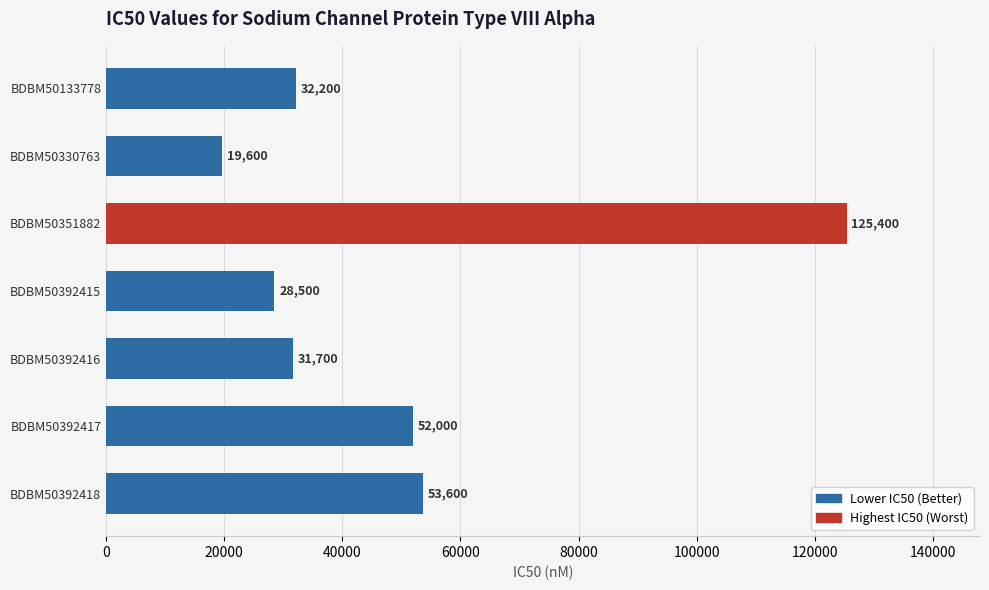

Which has a higher value, BDBM50330763 or BDBM50392417?

BDBM50392417